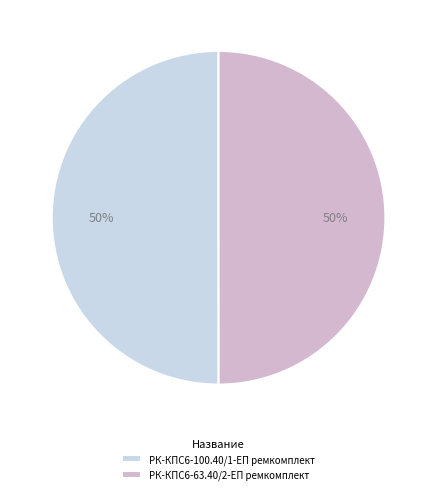

Approximately how many times larger is the value at РК-КПС6-100.40/1-ЕП ремкомплект compared to РК-КПС6-63.40/2-ЕП ремкомплект?

1.0